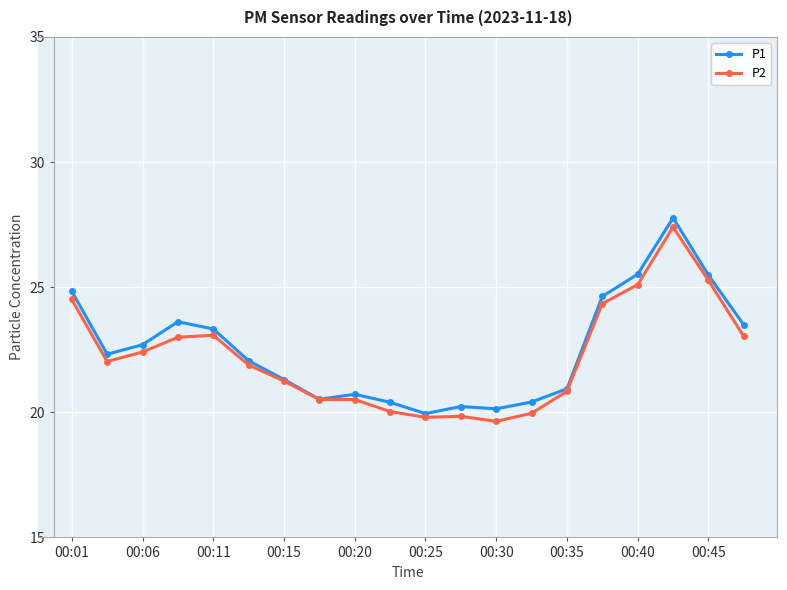

What is the lowest value of the P2 series?

19.6